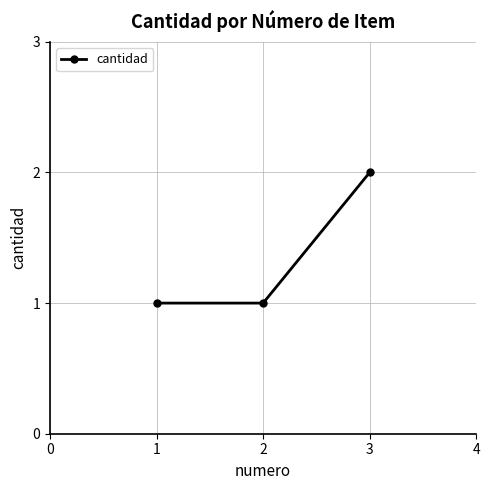

Which label corresponds to the largest value in the chart?

3